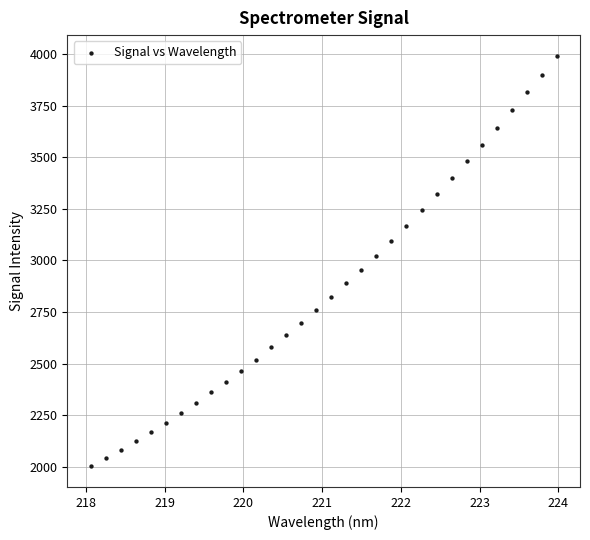

What is the range of Y values (max minus min)?

1990.1